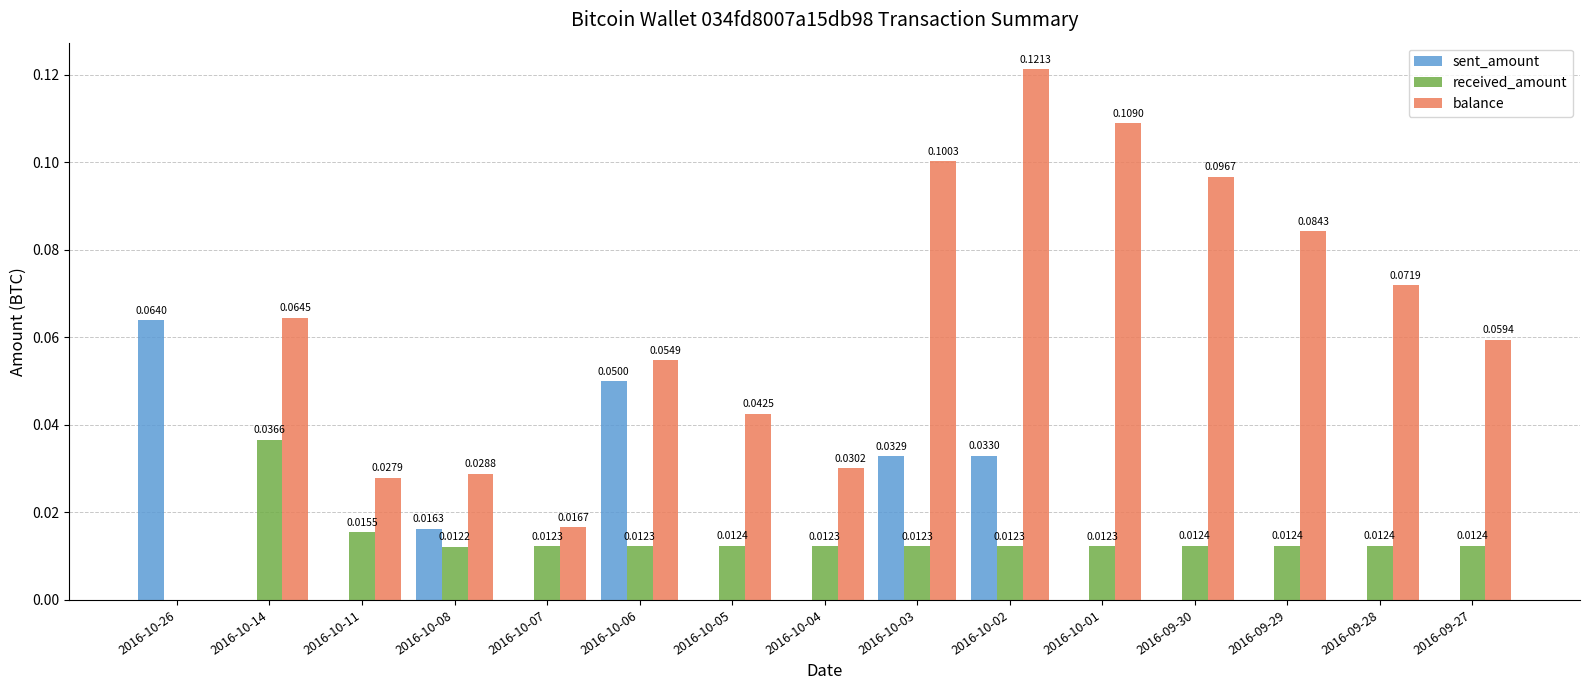

Does the chart contain stacked bars?

No